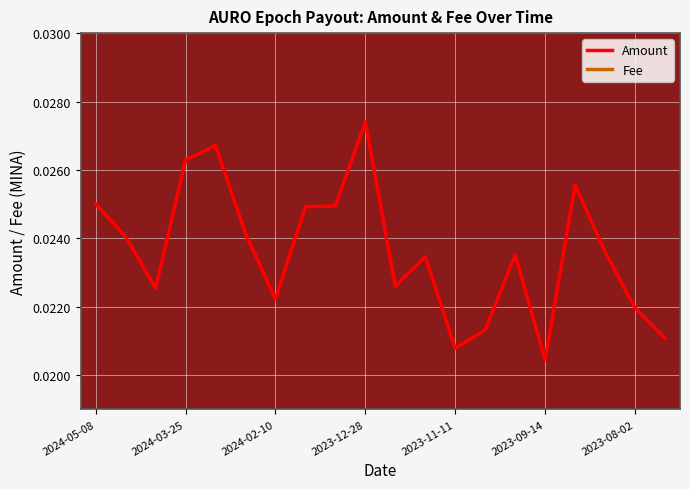

How many distinct data groups are displayed?

2